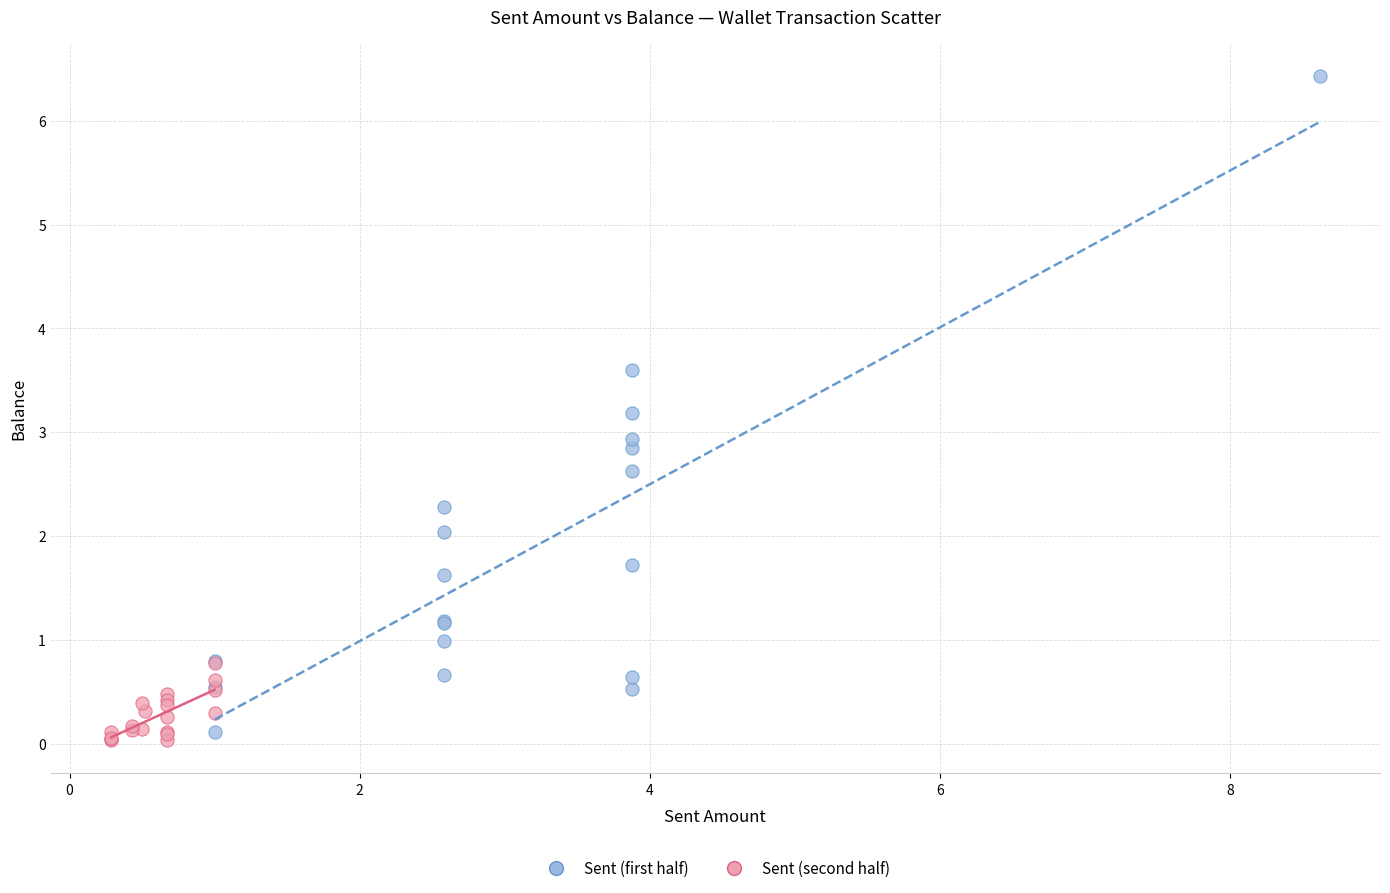

Which series has the widest spread of Y values?

Sent (first half)